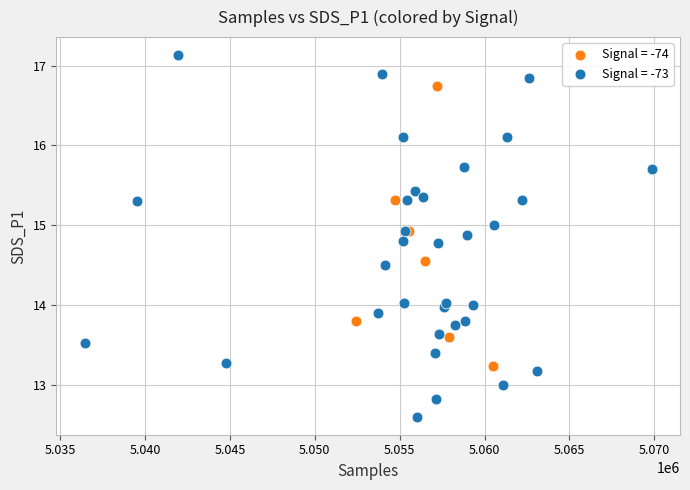

Which series has the largest Y range (max minus min)?

Signal = -73